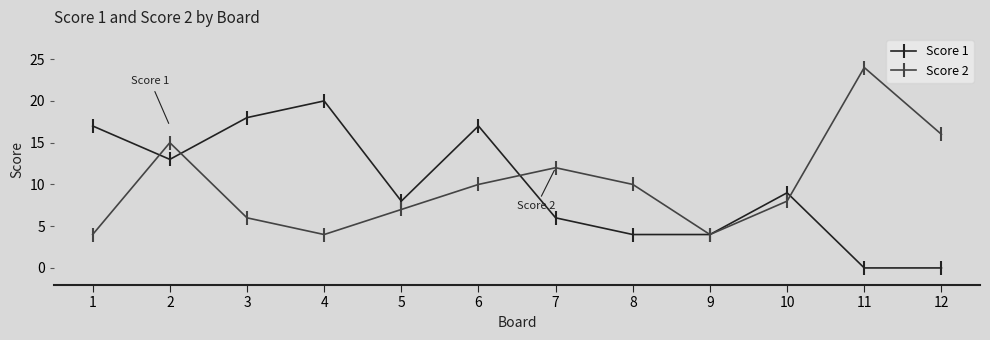

True or false: Score 1 and Score 2 cross at least once.

True